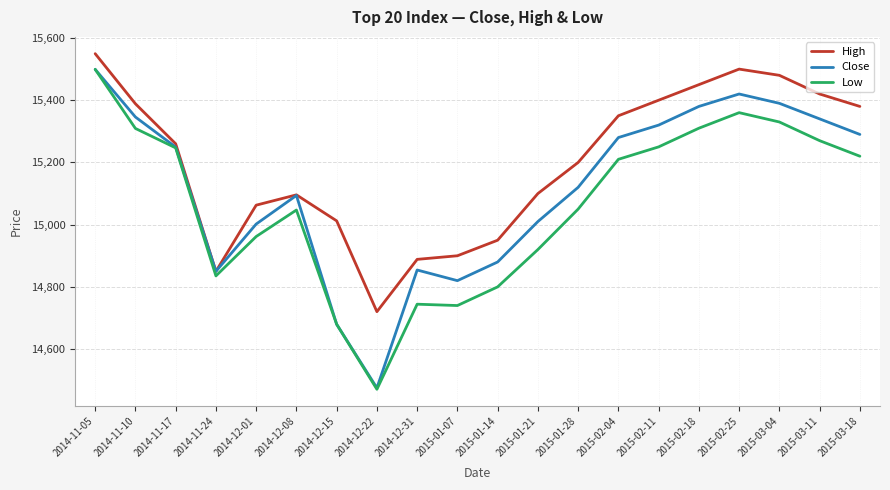

How many lines are shown in the chart?

3